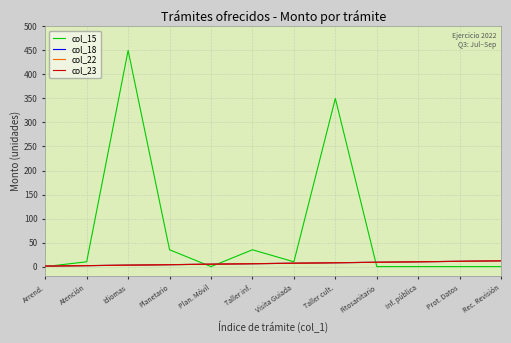

Is this an area chart (filled region under the line)?

No